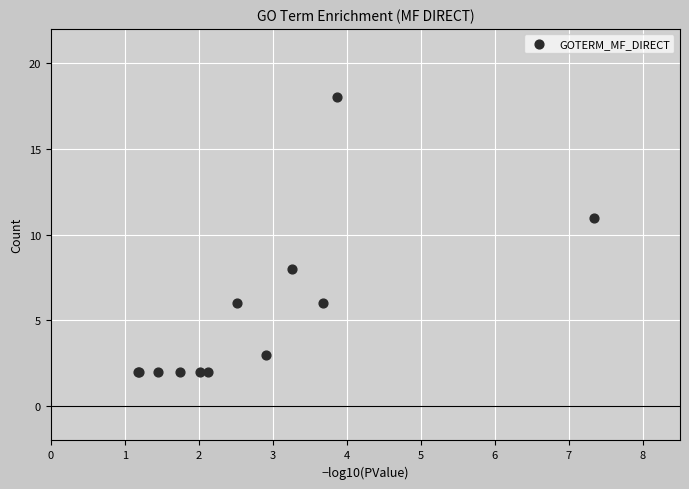

What Y value in the scatter plot is closest to 10?

11